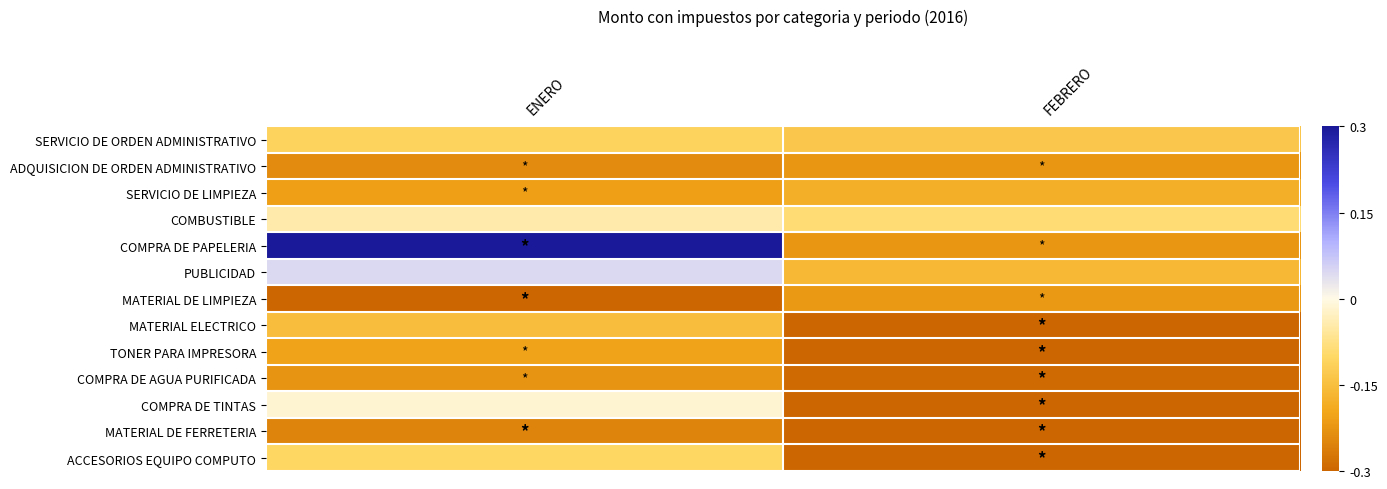

Count the number of categories in the chart.

2